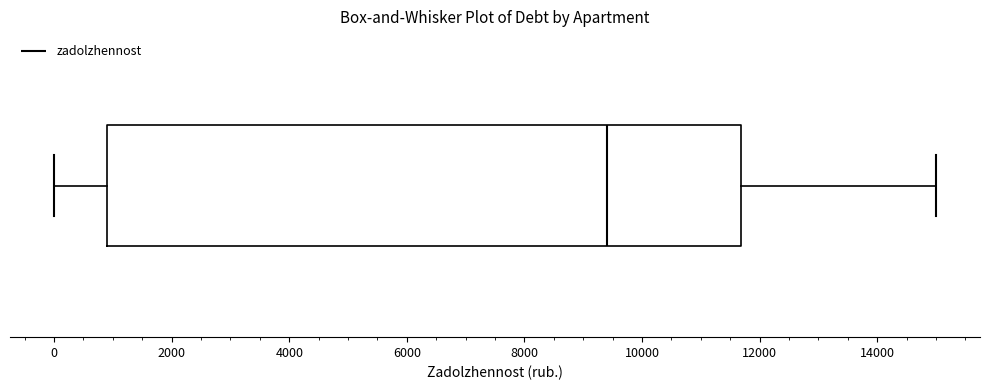

Transcribe this box plot: give where the median line is, the range the box spans, and where the two whiskers end, as read against the x-axis. The values are not printed on the chart, so give them approximately, as read against the axis.

median 9400, box 800 to 11600, whiskers 0 to 15000